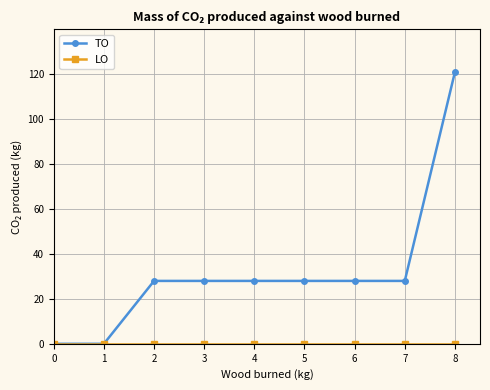

Which series has the largest total across all categories?

TO